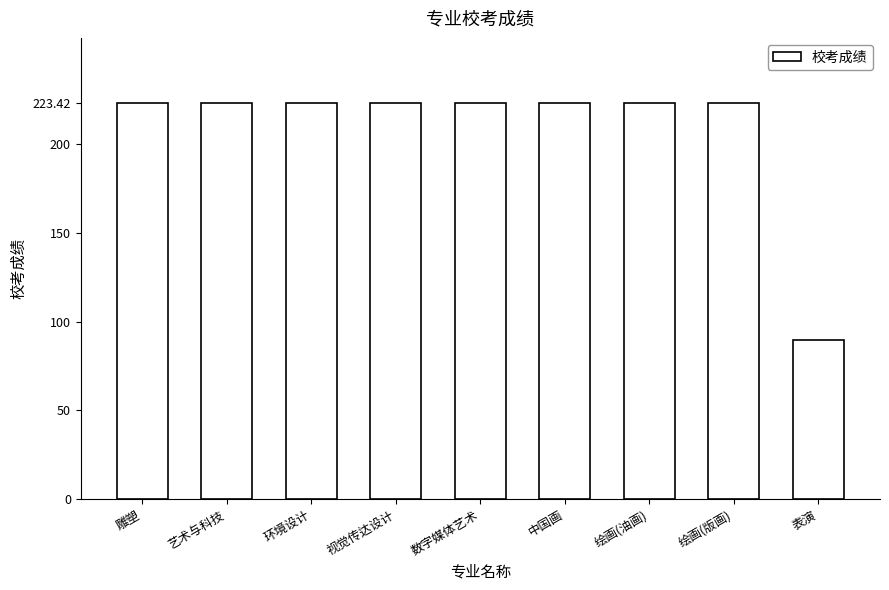

What is the value of the 7th bar from the left?

223.4